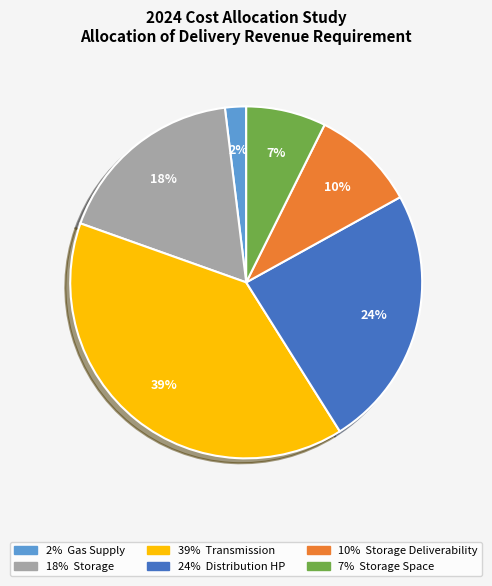

To the nearest percent, what is the average slice percentage?

17%